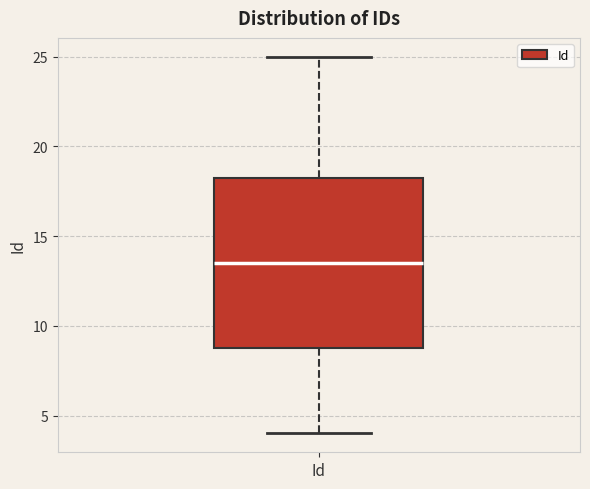

Transcribe this box plot: give where the median line is, the range the box spans, and where the two whiskers end, as read against the y-axis. The values are not printed on the chart, so give them approximately, as read against the axis.

median 13.5, box 9.0 to 18.5, whiskers 4.0 to 25.0